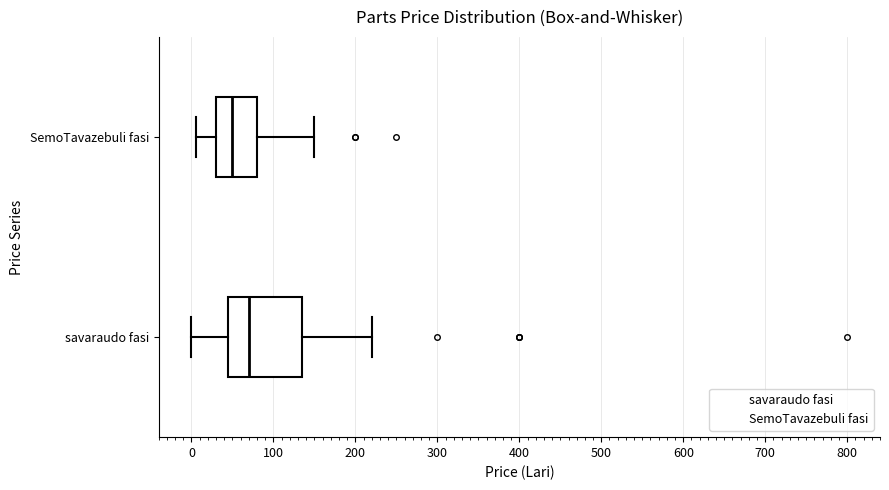

Which box has the furthest to the left median line?

SemoTavazebuli fasi